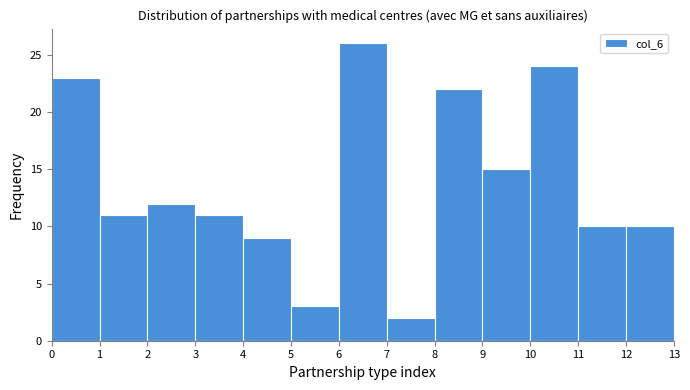

Which range on the x-axis has the tallest bar?

6 to 7